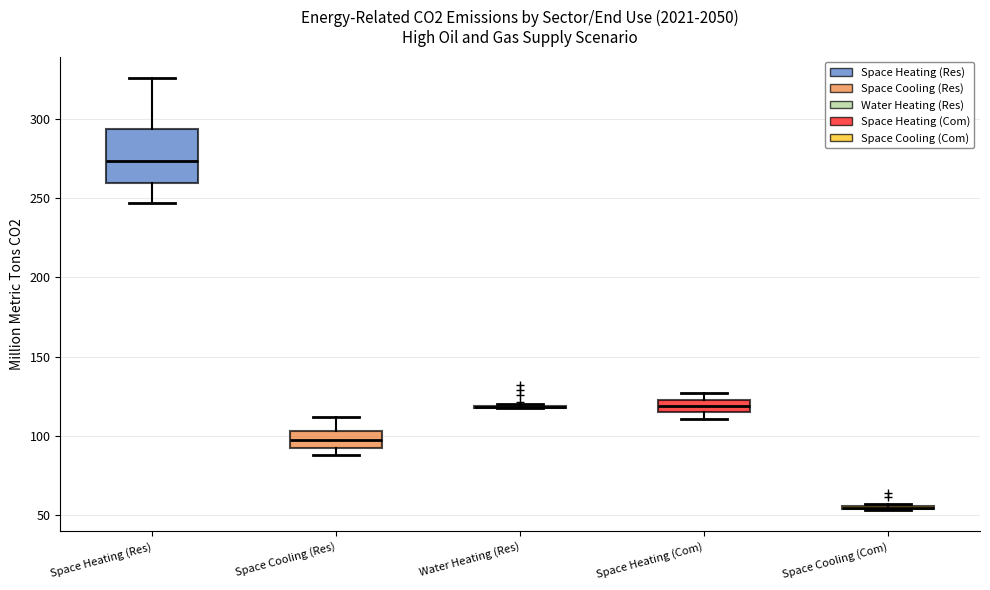

Reading left to right, transcribe this box plot: for each box, give where its median line is, the range the box spans, and where its two whiskers end, as read against the y-axis. The values are not printed on the chart, so give them approximately, as read against the axis.

Space Heating (Res): median 275, box 260 to 295, whiskers 245 to 325
Space Cooling (Res): median 95, box 90 to 105, whiskers 90 (just below the box's lower edge) to 110
Water Heating (Res): box collapsed to a line at 120, whiskers 115 to 120
Space Heating (Com): median 120, box 115 to 125, whiskers 110 to 125 (above the box's upper edge)
Space Cooling (Com): box collapsed to a line at 55, whiskers 55 to 55